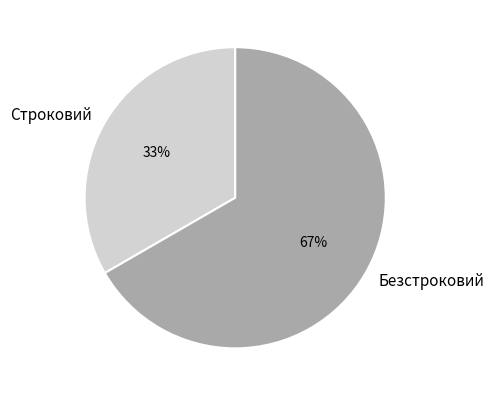

Which has a higher value, Строковий or Безстроковий?

Безстроковий